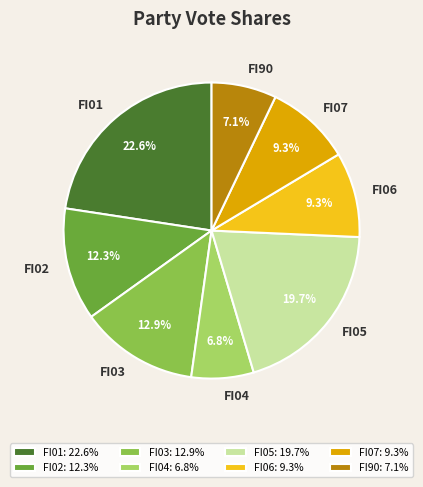

To the nearest percent, what is the difference between the FI04 and FI05 slice percentages?

13%